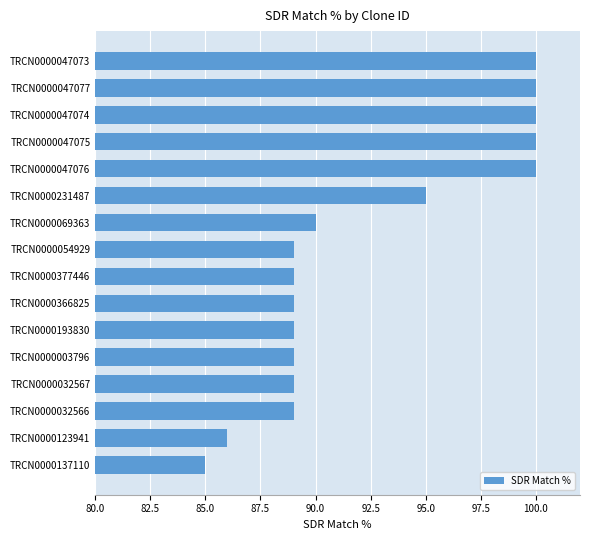

Count the number of data series in this chart.

1